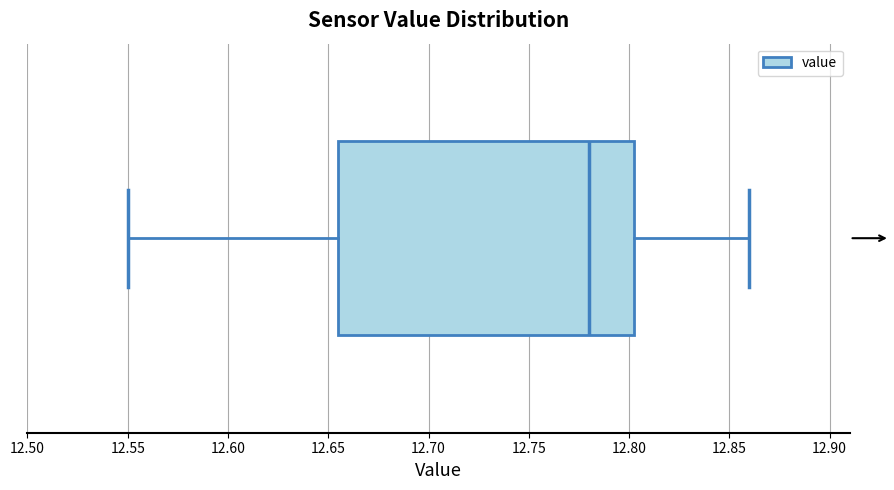

Read this box plot against the x-axis: the position of the median line, the range covered by the box, and the ends of both whiskers. The values are not printed on the chart, so give them approximately, as read against the axis.

median 12.780, box 12.655 to 12.805, whiskers 12.550 to 12.860